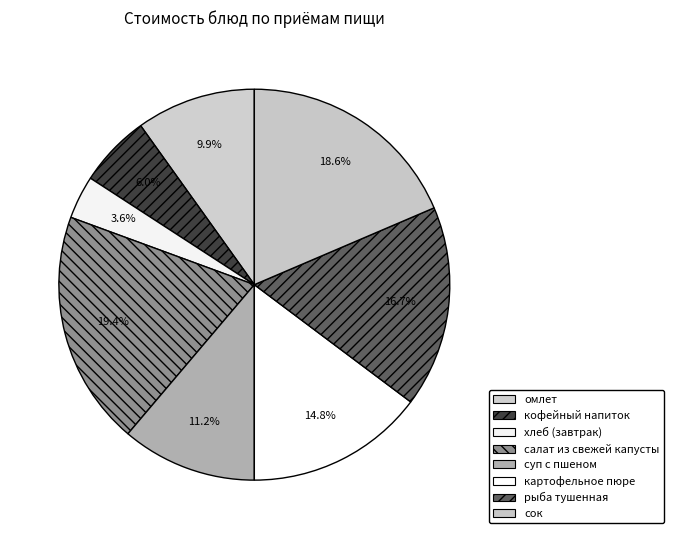

Between суп с пшеном and кофейный напиток, which is larger?

суп с пшеном